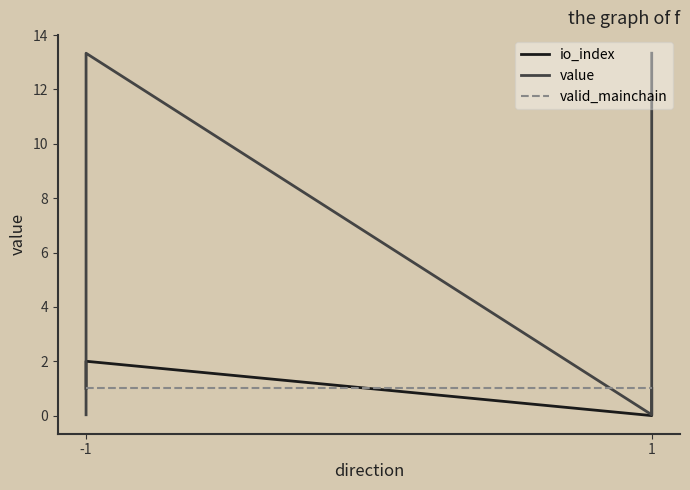

What are all the series names shown in the legend?

io_index, value, valid_mainchain